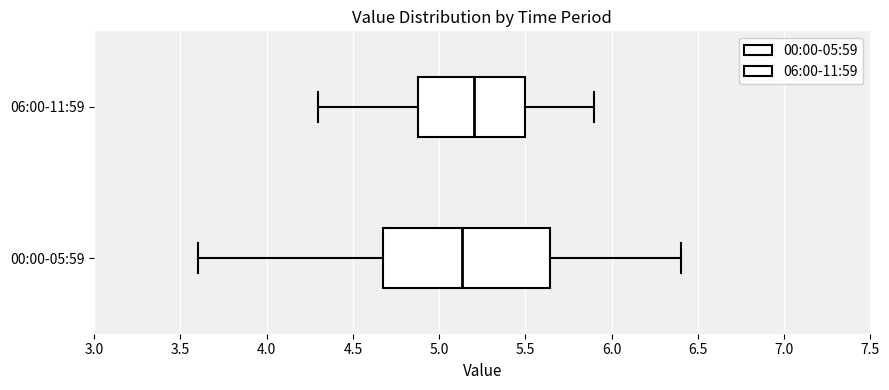

Which box is the widest, from its left edge to its right edge?

00:00-05:59